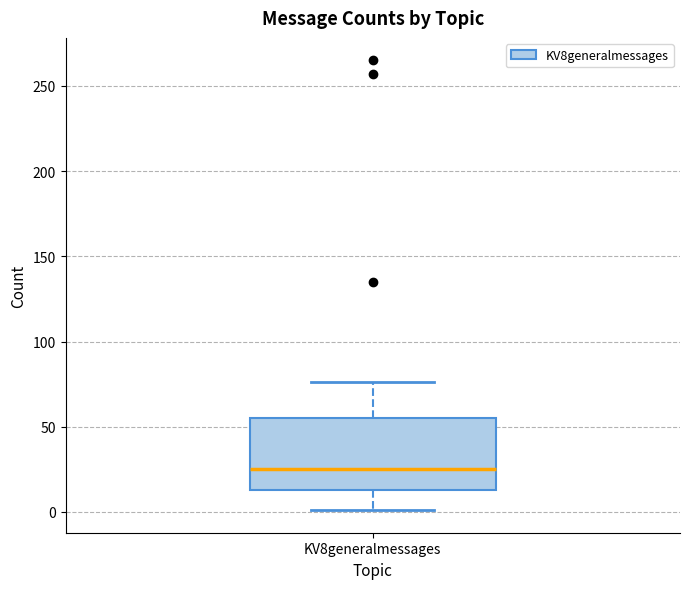

Transcribe this box plot: give where the median line is, the range the box spans, and where the two whiskers end, as read against the y-axis. The values are not printed on the chart, so give them approximately, as read against the axis.

median 25, box 15 to 55, whiskers 0 to 75